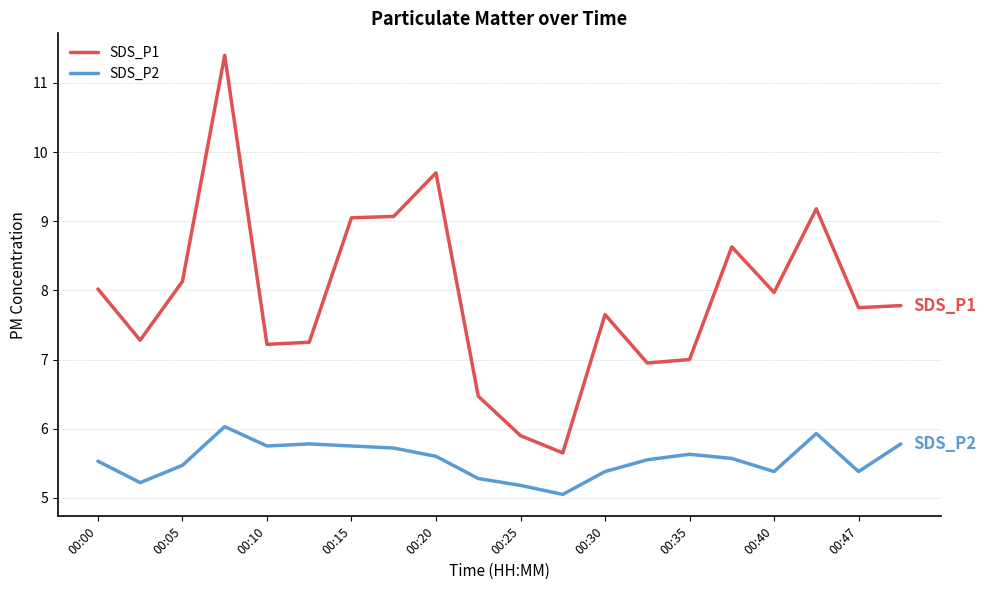

True or false: SDS_P1 and SDS_P2 intersect in this chart.

False